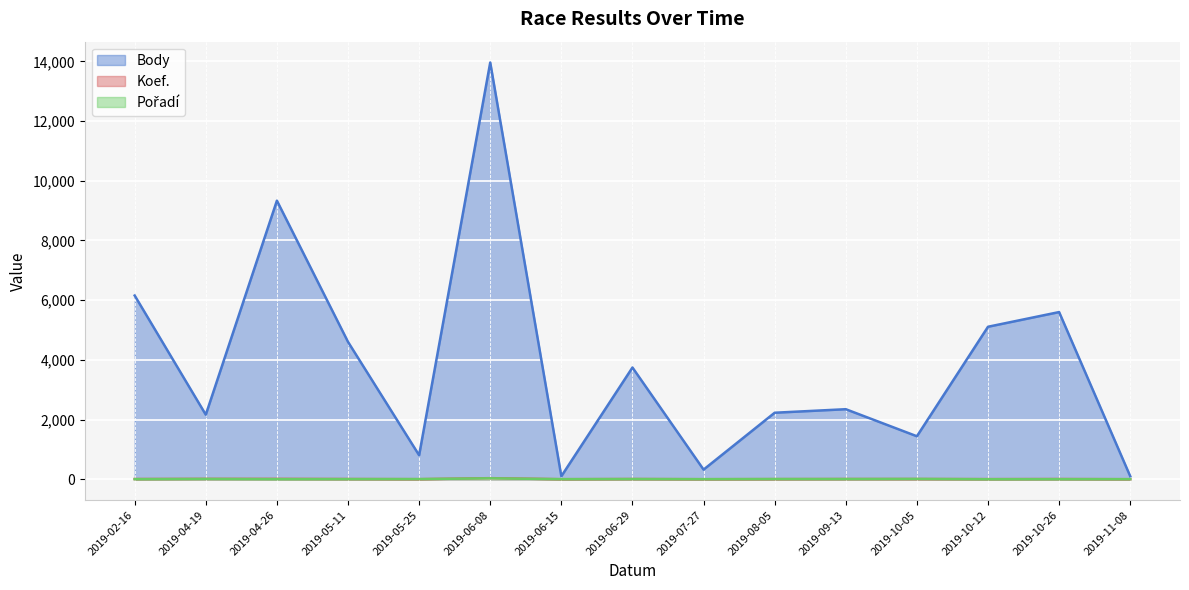

What is the average value of the Pořadí series?

7